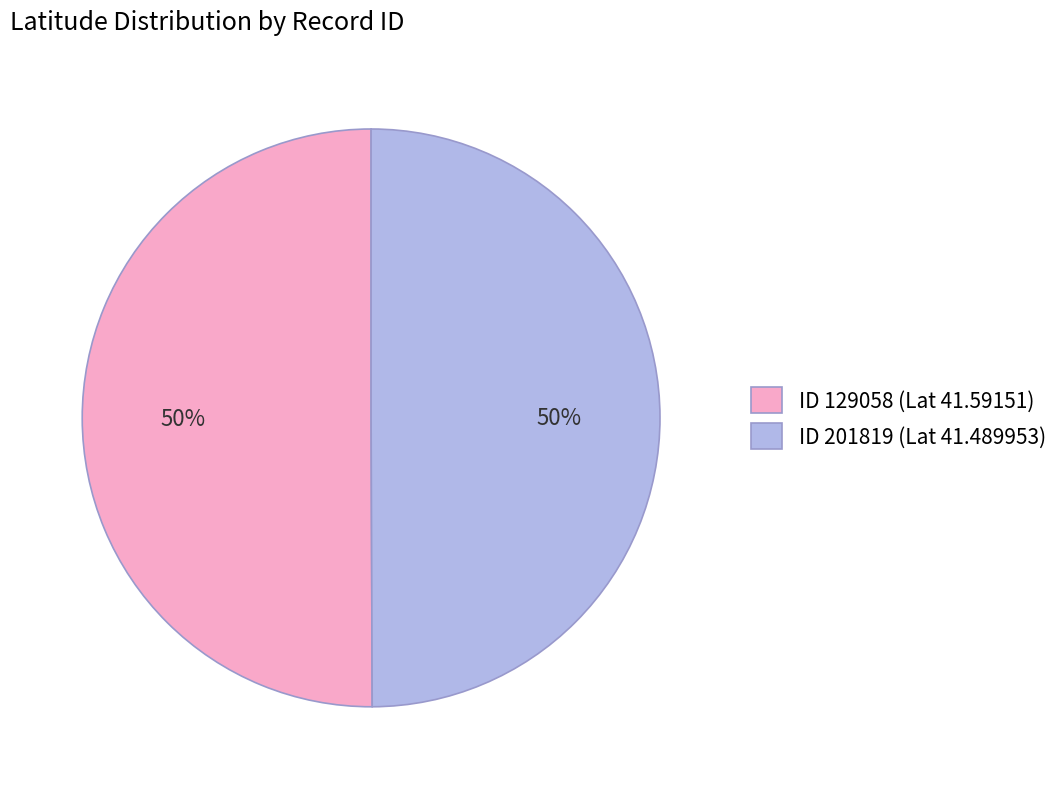

To the nearest percent, what portion does ID 201819 (Lat 41.489953) represent?

50%